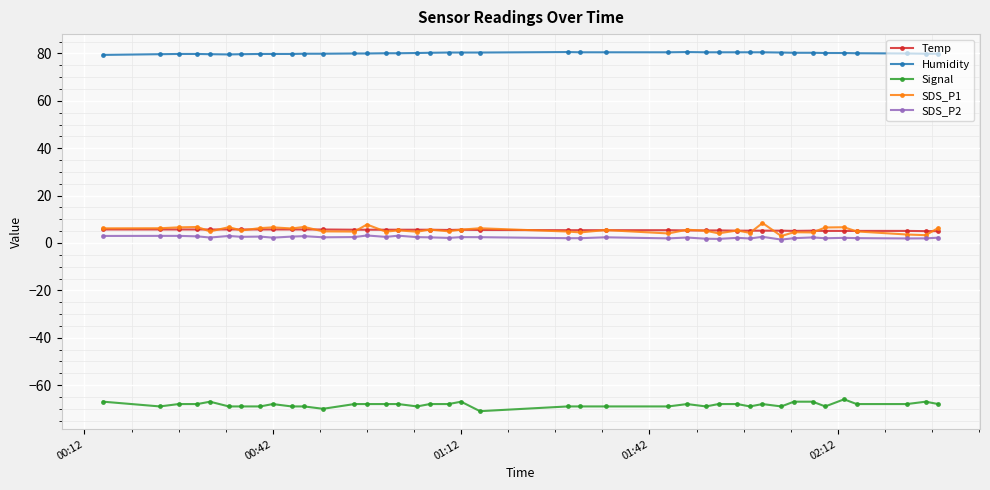

True or false: SDS_P1 has more than 0 points higher than both neighbors.

True